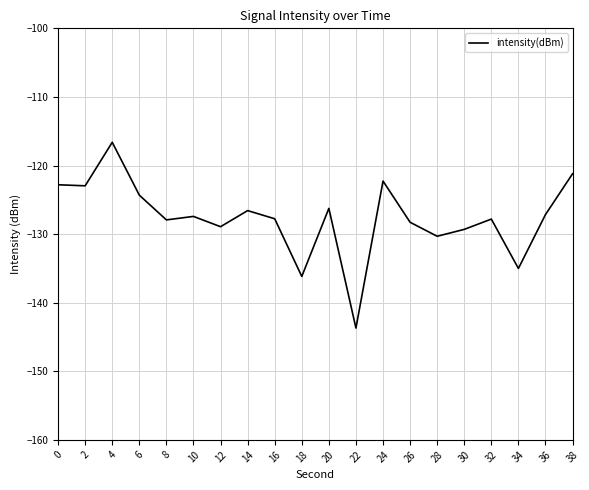

What is the minimum value shown in the chart?

-143.7